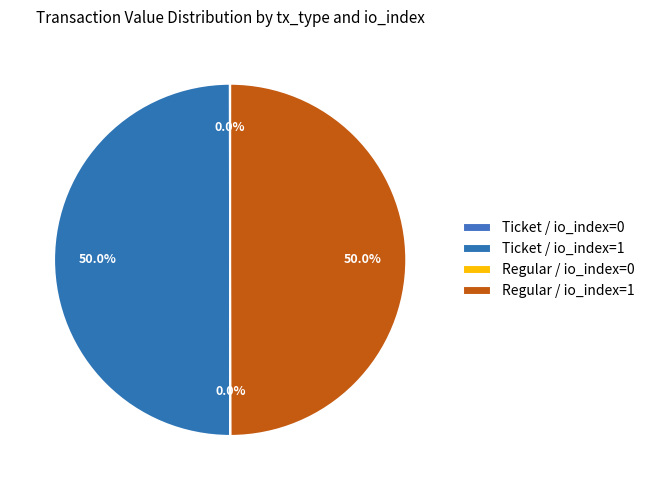

What is the largest slice in the pie chart?

Ticket / io_index=1